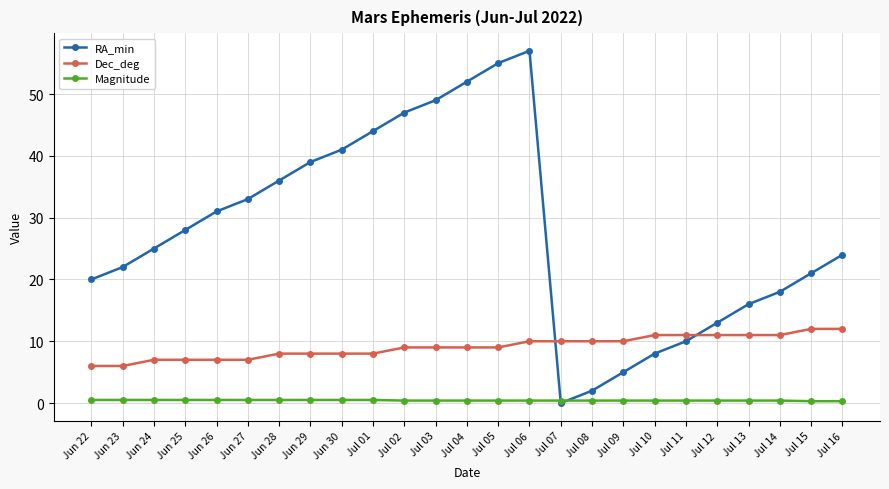

What is the sum of the Dec_deg values at Jun 27 and Jul 13?

18.0